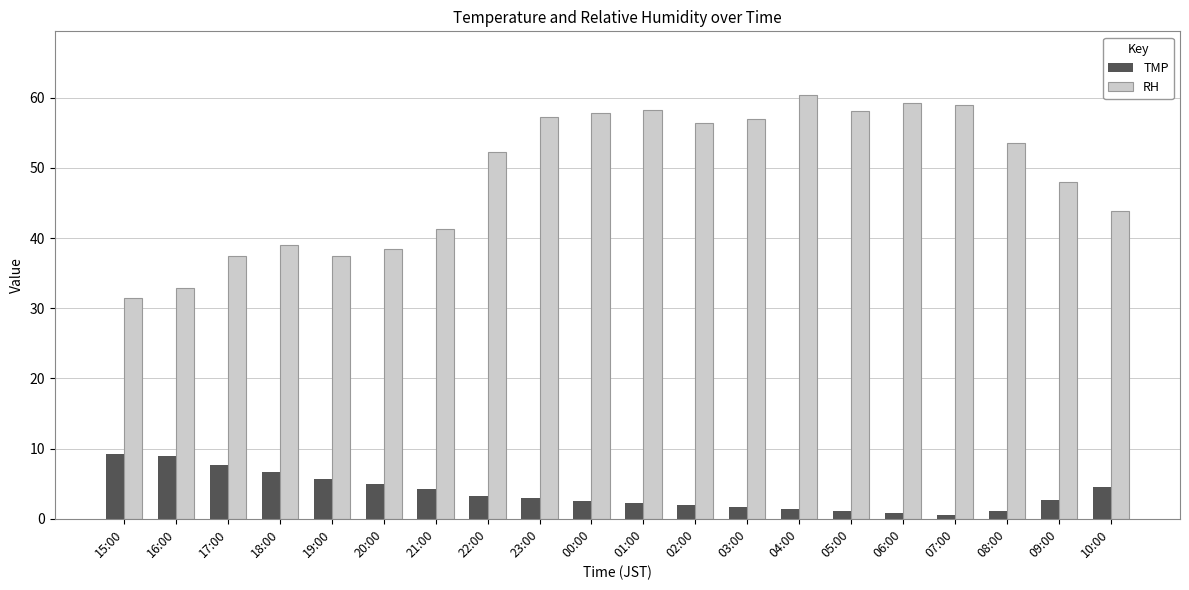

What is the value of the RH bar at the 16th from the left?

59.3